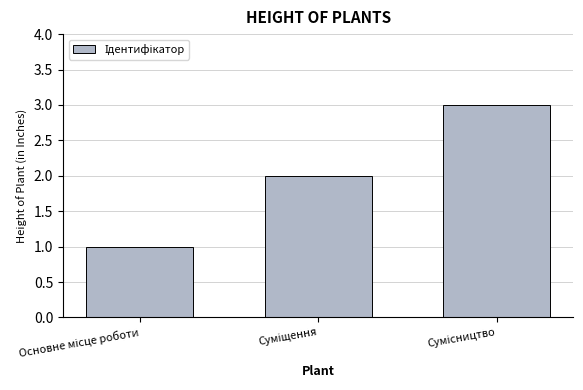

What is the sum of all values?

6